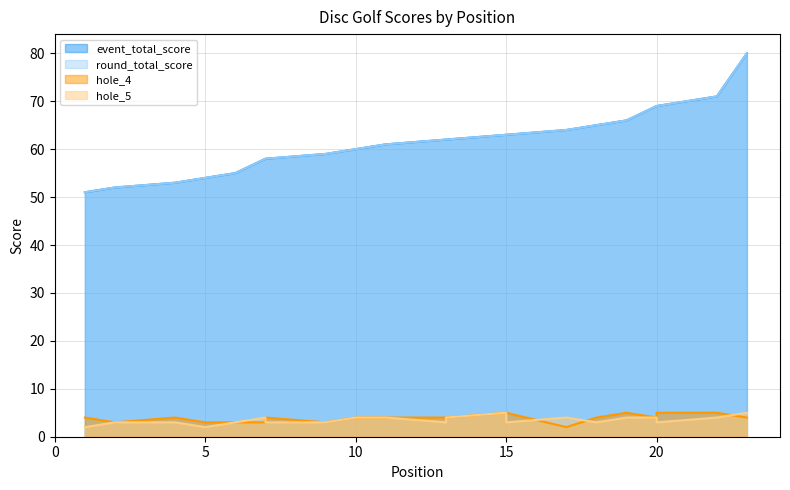

What is the minimum value shown in the chart?

2